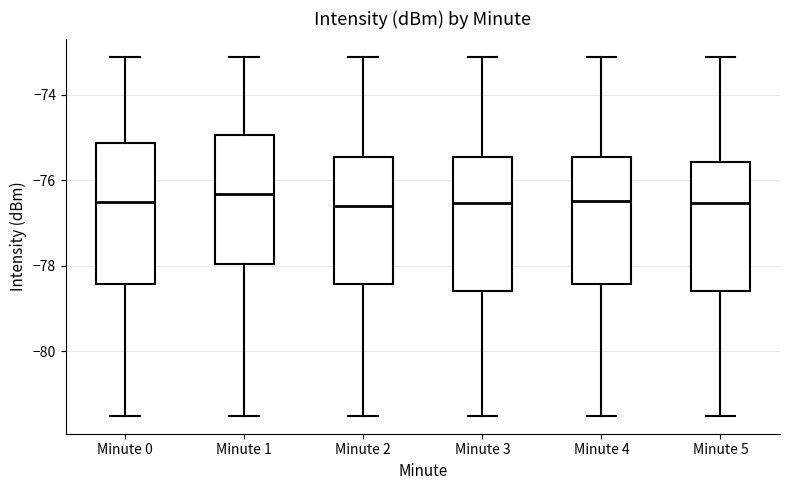

Reading left to right, transcribe this box plot: for each box, give where its median line is, the range the box spans, and where its two whiskers end, as read against the y-axis. The values are not printed on the chart, so give them approximately, as read against the axis.

Minute 0: median -76.6, box -78.4 to -75.2, whiskers -81.6 to -73.0
Minute 1: median -76.4, box -78.0 to -75.0, whiskers -81.6 to -73.0
Minute 2: median -76.6, box -78.4 to -75.4, whiskers -81.6 to -73.0
Minute 3: median -76.6, box -78.6 to -75.4, whiskers -81.6 to -73.0
Minute 4: median -76.4, box -78.4 to -75.4, whiskers -81.6 to -73.0
Minute 5: median -76.6, box -78.6 to -75.6, whiskers -81.6 to -73.0